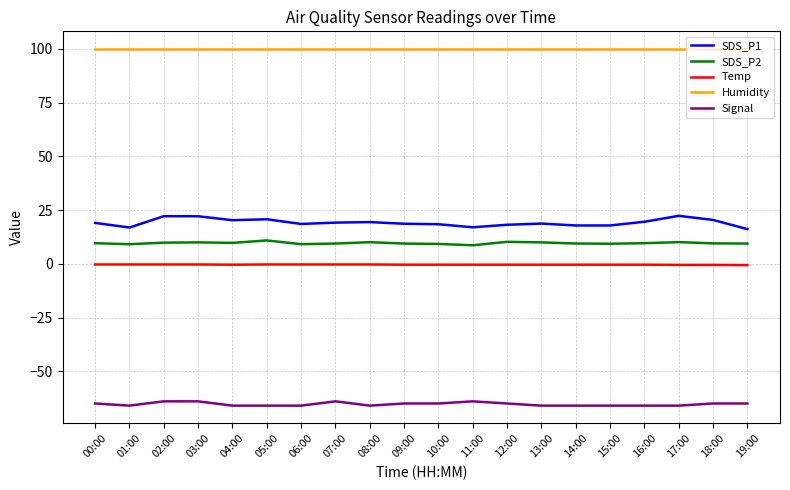

What is the difference between the maximum and minimum values in the Signal series?

2.0